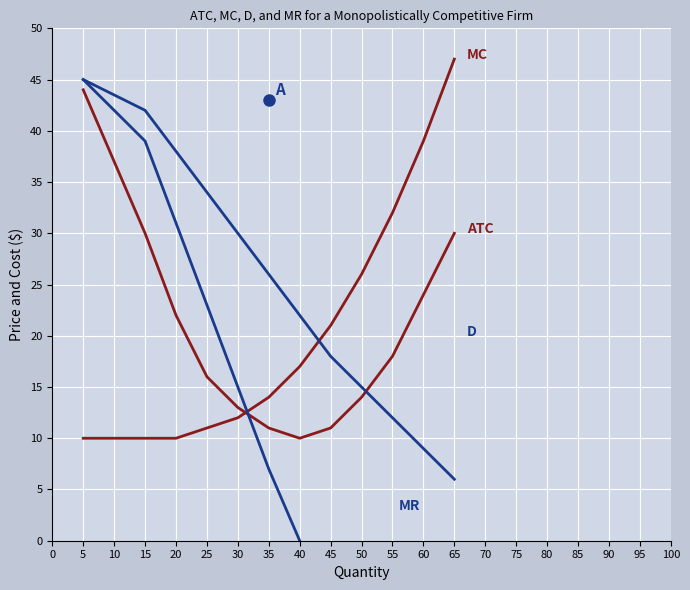

True or false: MC has more than 0 points higher than both neighbors.

False